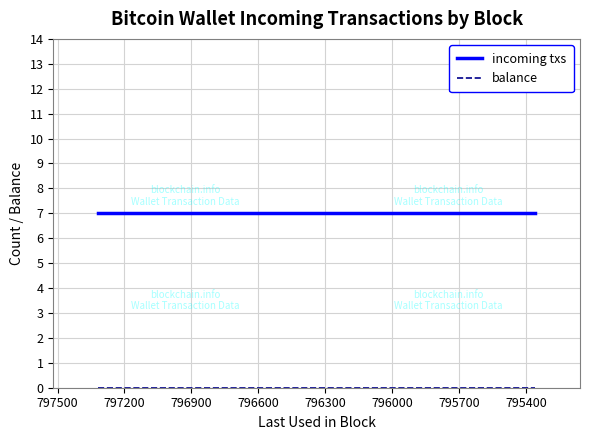

What is the label of the 19th point from the right?

795400